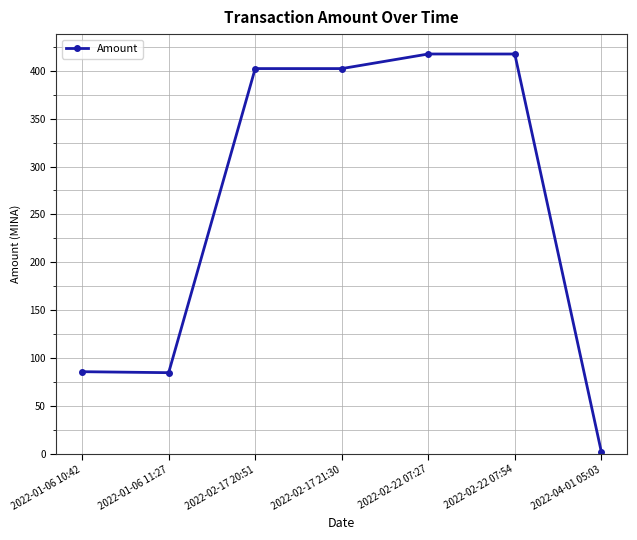

True or false: the data shows 2.1 at 2022-04-01 05:03.

True